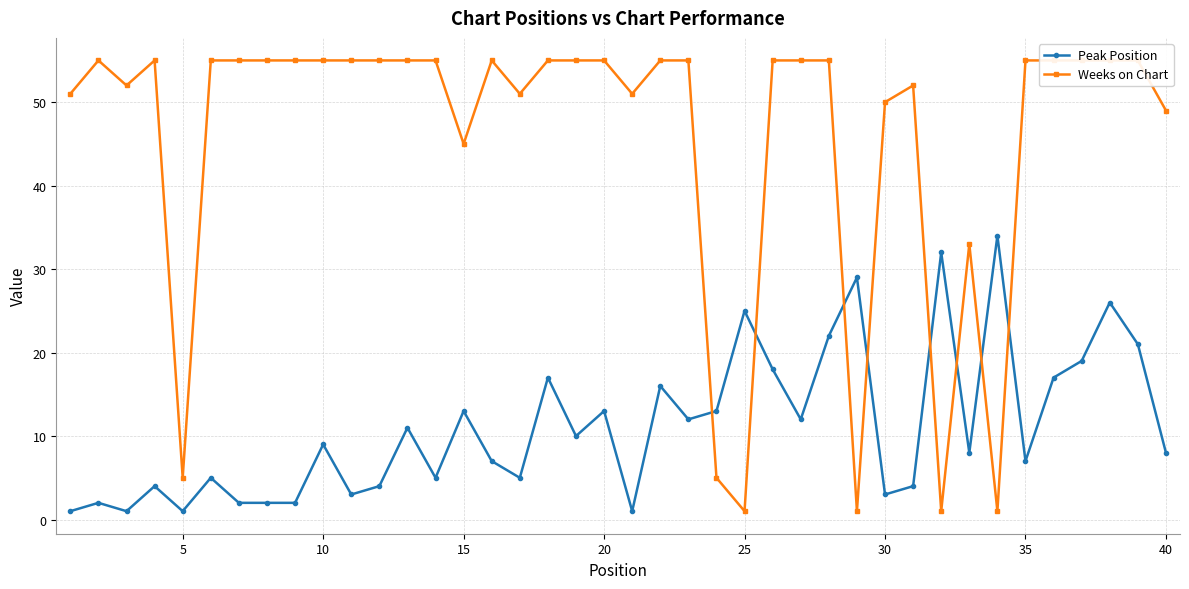

True or false: Peak Position has more than 2 points higher than both neighbors.

True